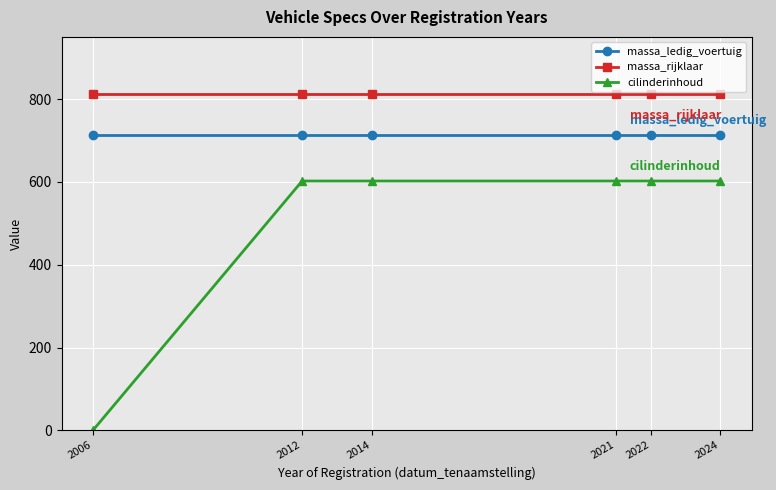

Reading right to left, extract all data points from this chart.

massa_ledig_voertuig: 712	712	712	712	712	712
massa_rijklaar: 812	812	812	812	812	812
cilinderinhoud: 602	602	602	602	602	0